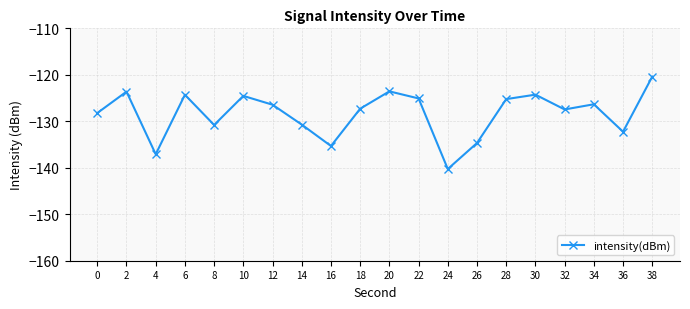

What is the difference between the maximum and minimum values?

19.9